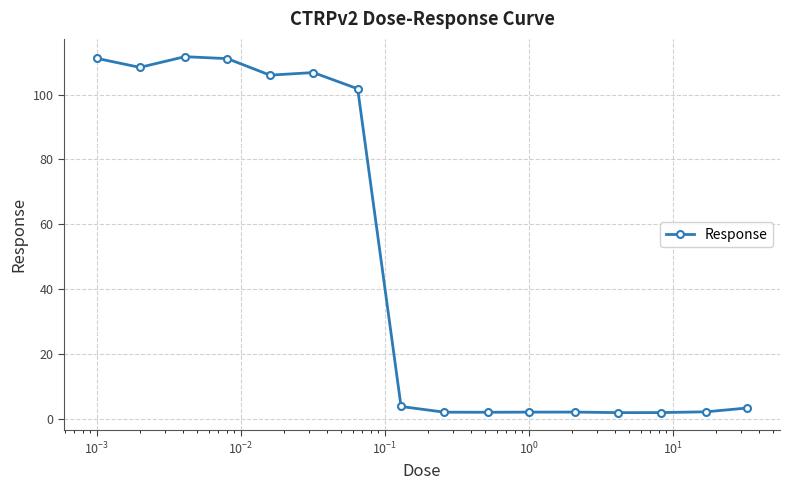

What is the minimum value shown in the chart?

1.9